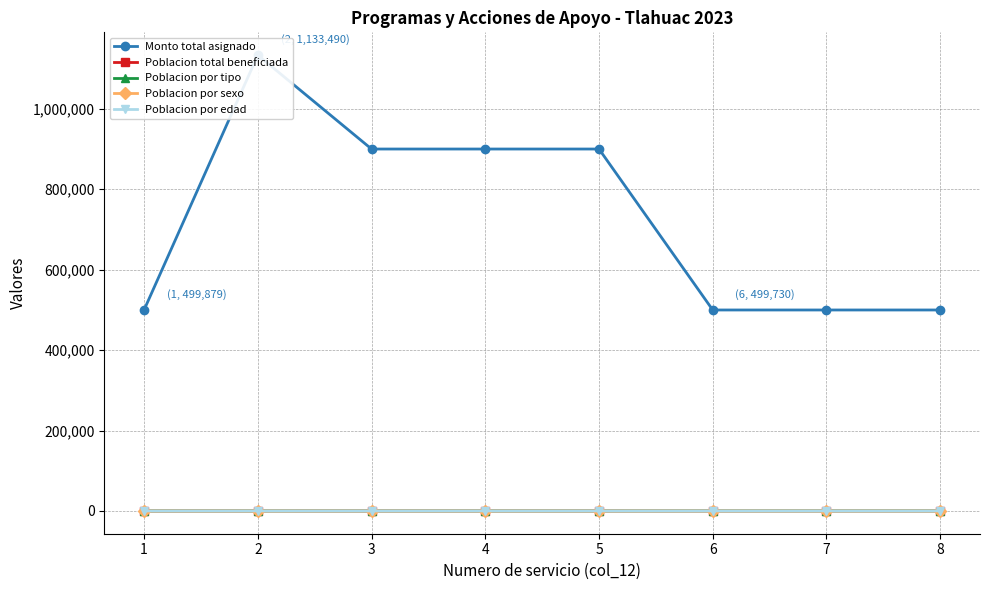

Reading left to right, list all the values displayed in this chart.

Monto total asignado: 499879.2	1133489.8	900000.0	900000.0	900000.0	499730.0	499730.0	499730.0
Poblacion total beneficiada: 52.0	120.0	90.0	90.0	90.0	179.0	179.0	179.0
Poblacion por tipo: 52.0	120.0	90.0	90.0	90.0	179.0	179.0	179.0
Poblacion por sexo: 52.0	120.0	90.0	90.0	90.0	179.0	179.0	179.0
Poblacion por edad: 52.0	120.0	90.0	90.0	90.0	179.0	179.0	179.0